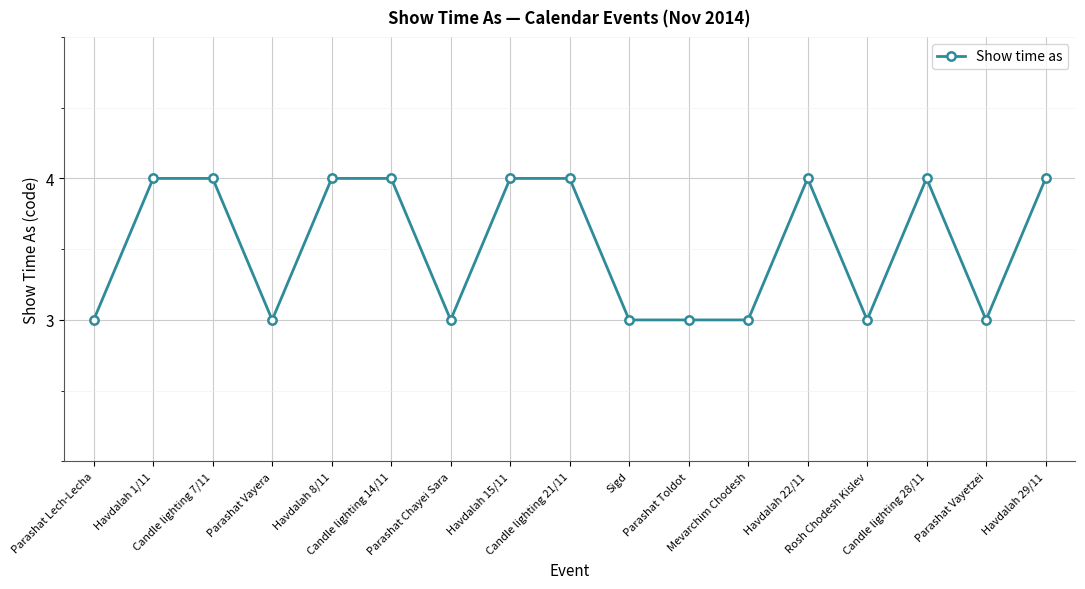

Count the values in the range 3 to 4.

17